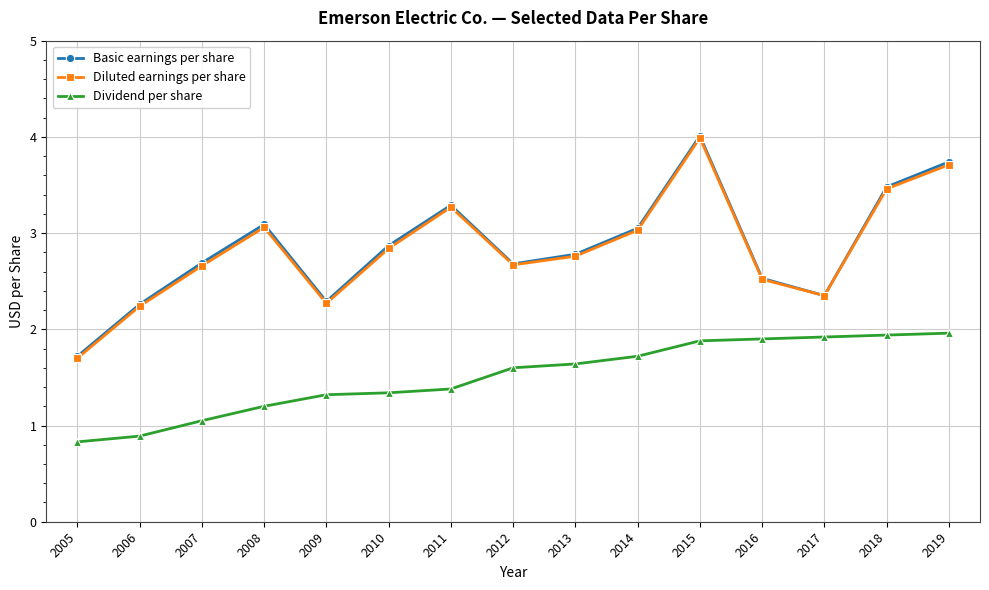

What is the spread (max minus min) of values at 2017?

0.4